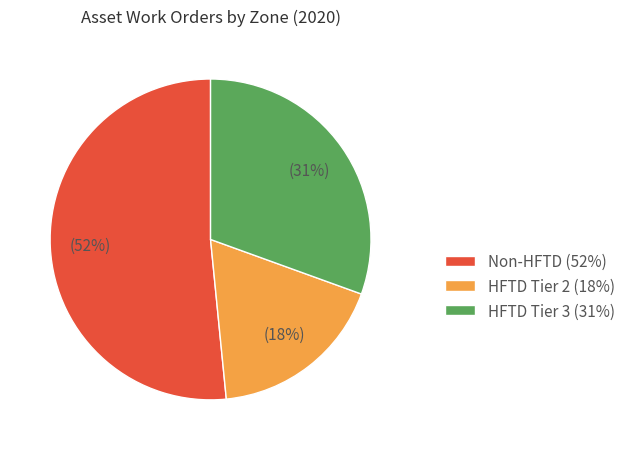

To the nearest percent, what is the difference between the HFTD Tier 2 and HFTD Tier 3 slice percentages?

13%